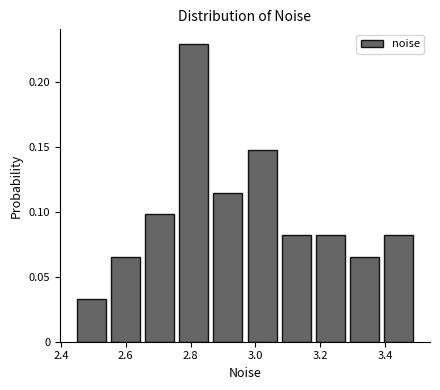

Which range on the x-axis has the tallest bar?

2.76 to 2.86